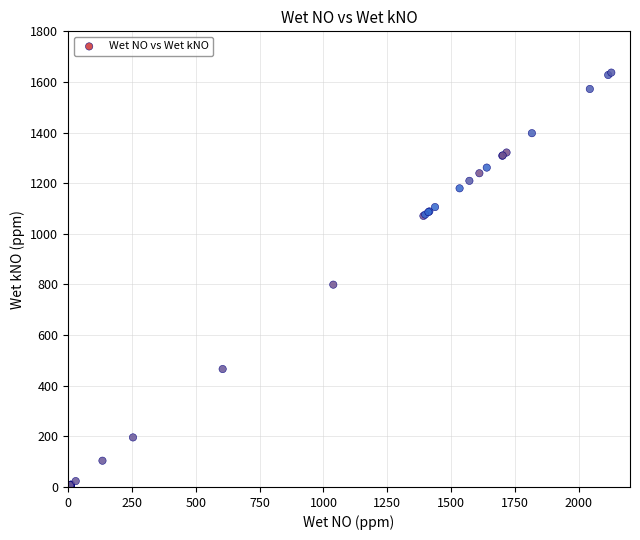

What Y value in the scatter plot is closest to 821?

799.3